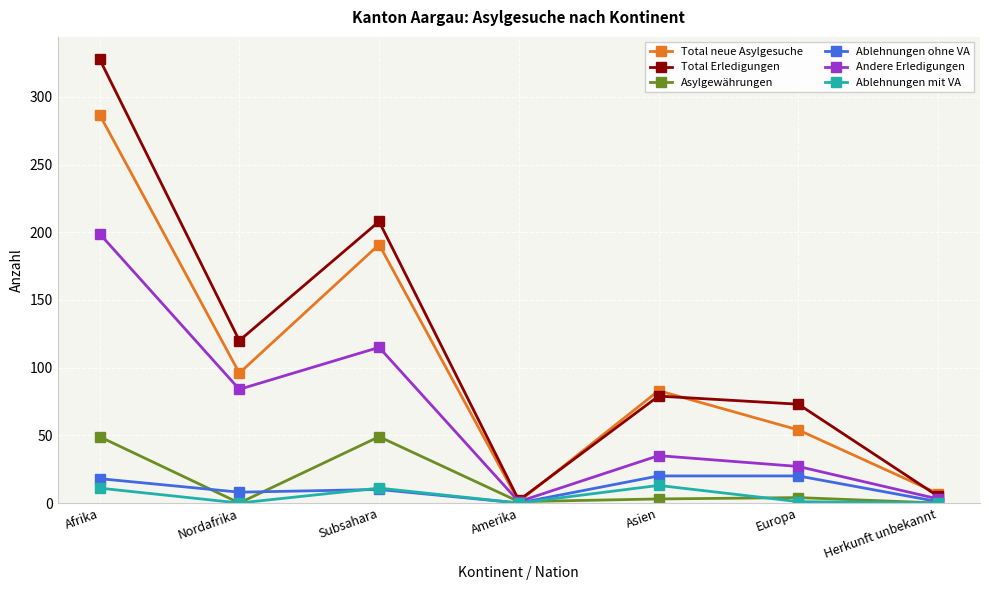

Which series has the largest total across all categories?

Total Erledigungen